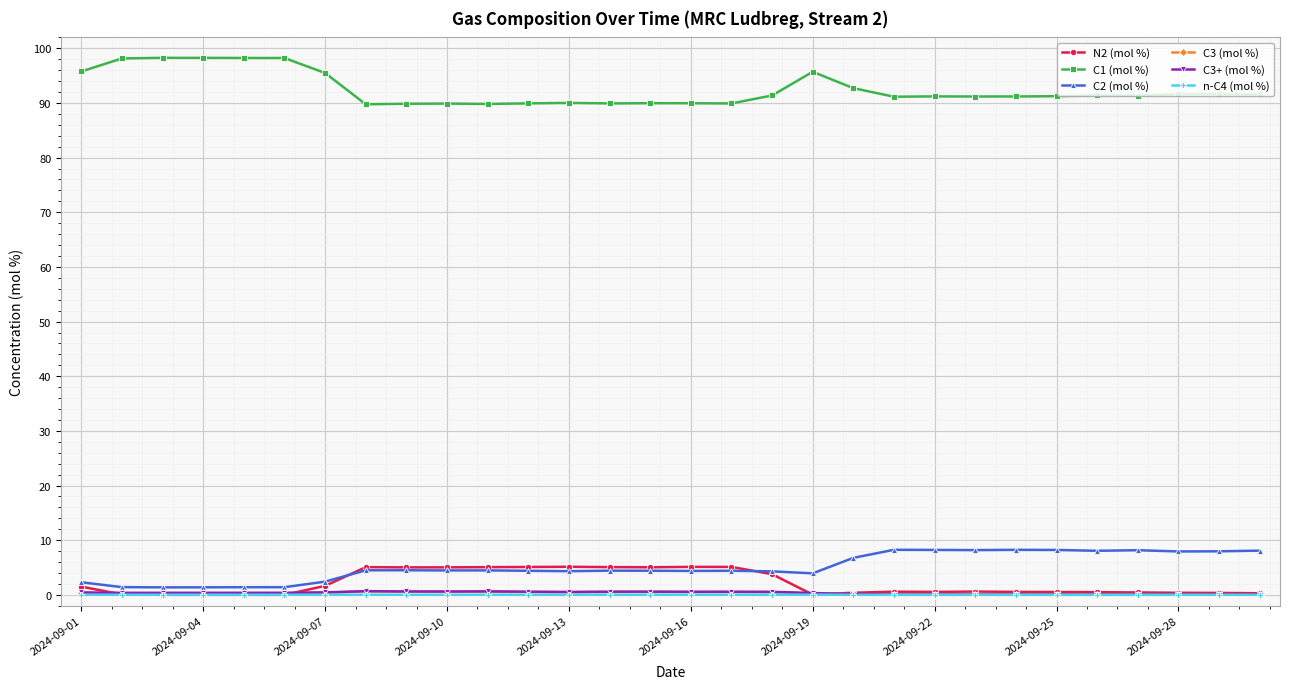

What are all the series names shown in the legend?

N2 (mol %), C1 (mol %), C2 (mol %), C3 (mol %), C3+ (mol %), n-C4 (mol %)